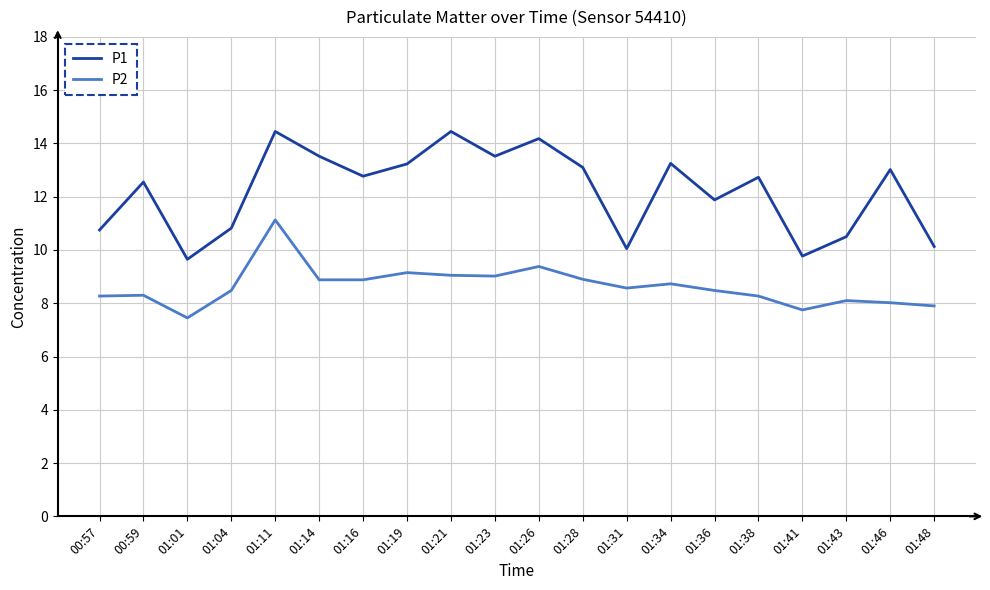

What is the lowest value of the P2 series?

7.5